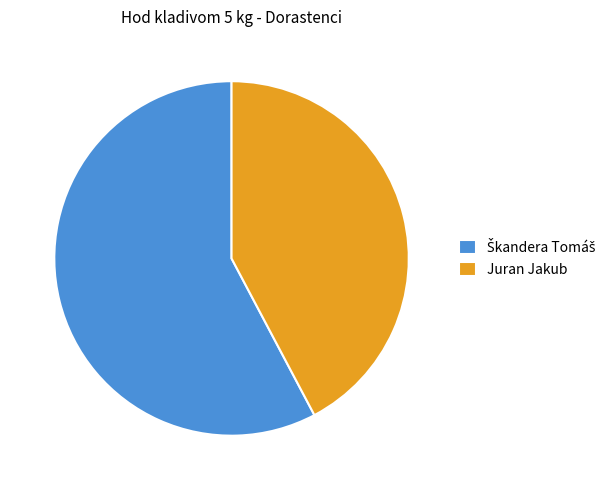

The Juran Jakub slice represents 42% of the pie. True or false?

True